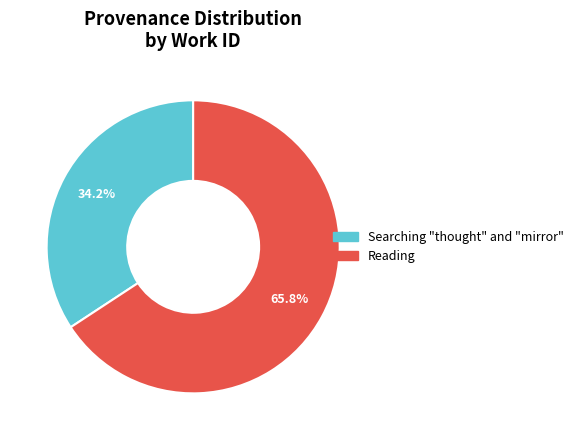

Count the number of slices in the pie.

2